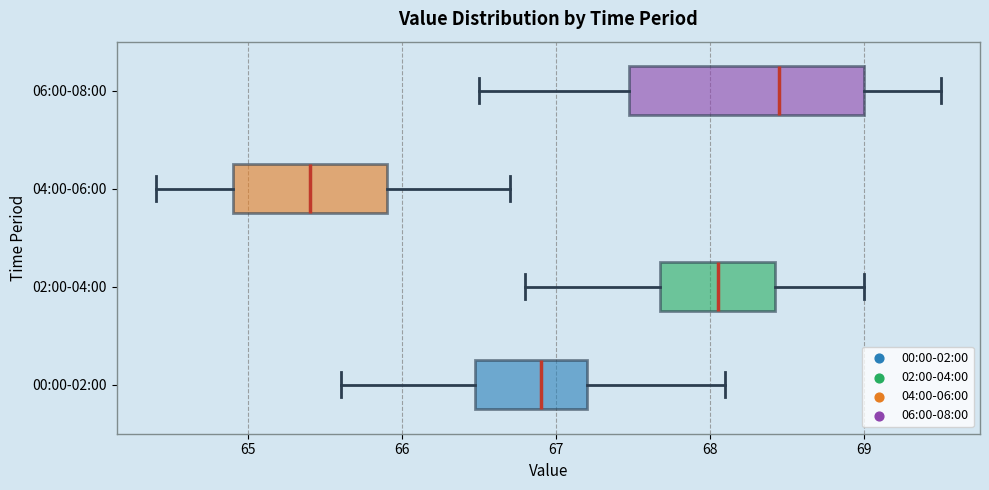

Reading bottom to top, transcribe this box plot: for each box, give where its median line is, the range the box spans, and where its two whiskers end, as read against the x-axis. The values are not printed on the chart, so give them approximately, as read against the axis.

00:00-02:00: median 66.9, box 66.5 to 67.2, whiskers 65.6 to 68.1
02:00-04:00: median 68.1, box 67.7 to 68.4, whiskers 66.8 to 69.0
04:00-06:00: median 65.4, box 64.9 to 65.9, whiskers 64.4 to 66.7
06:00-08:00: median 68.5, box 67.5 to 69.0, whiskers 66.5 to 69.5